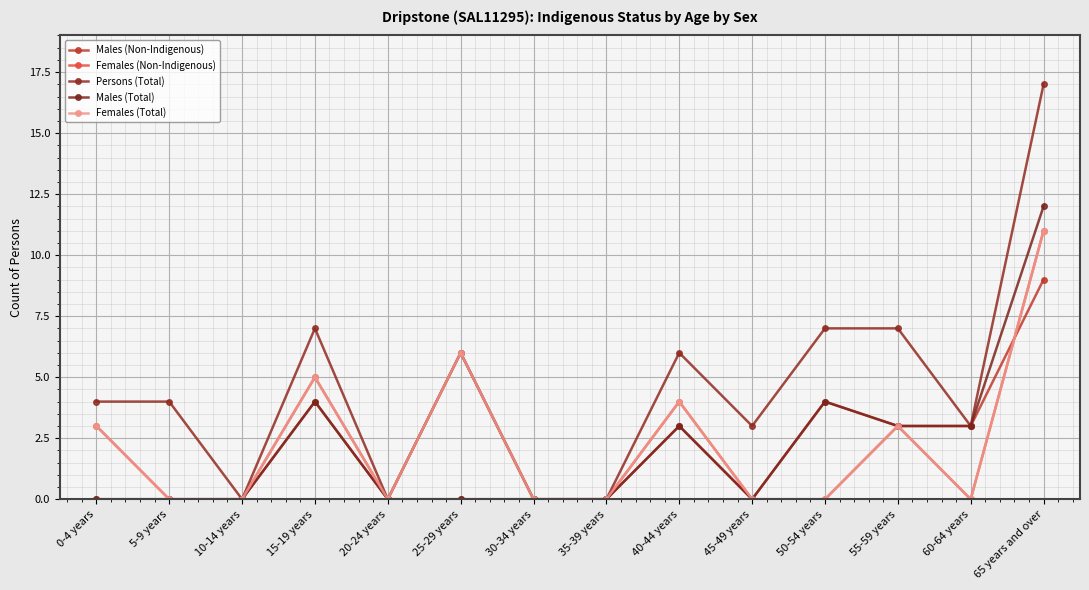

What is the difference between the second highest and second lowest values in the Females (Non-Indigenous) series?

6